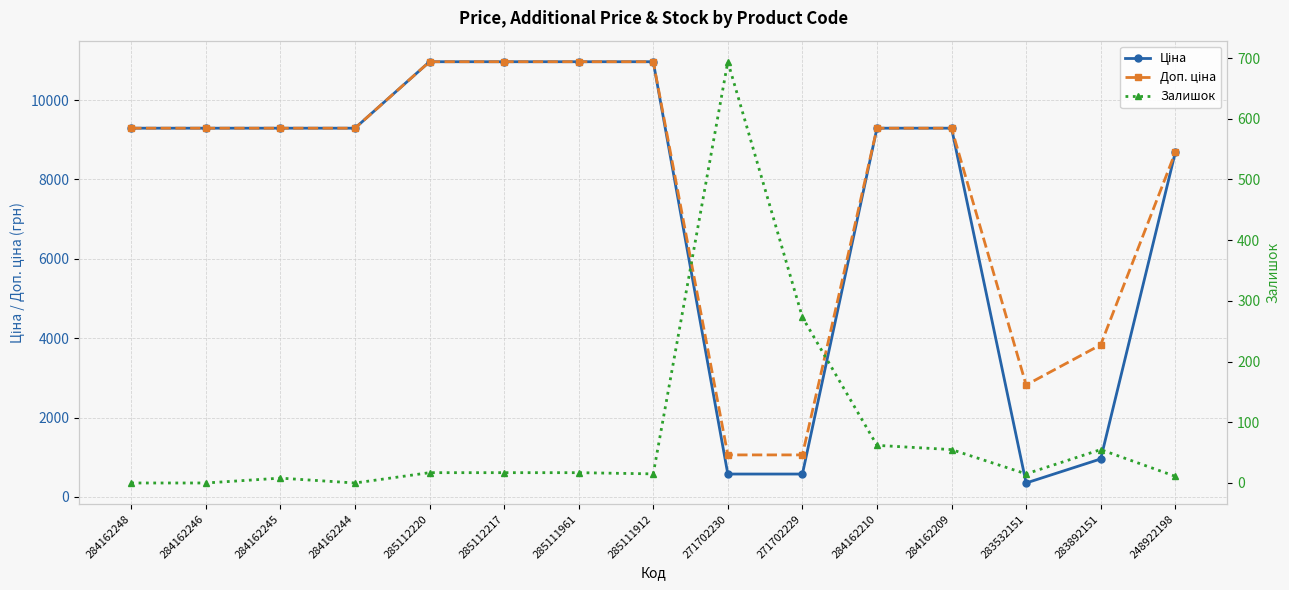

What are all the series names shown in the legend?

Ціна, Доп. ціна, Залишок